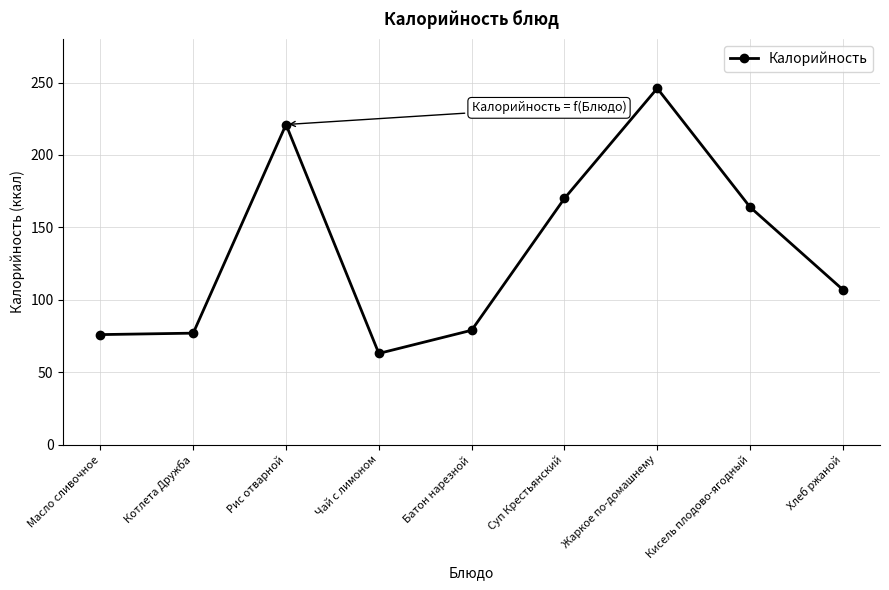

At which category does the chart reach its peak across all series?

Жаркое по-домашнему